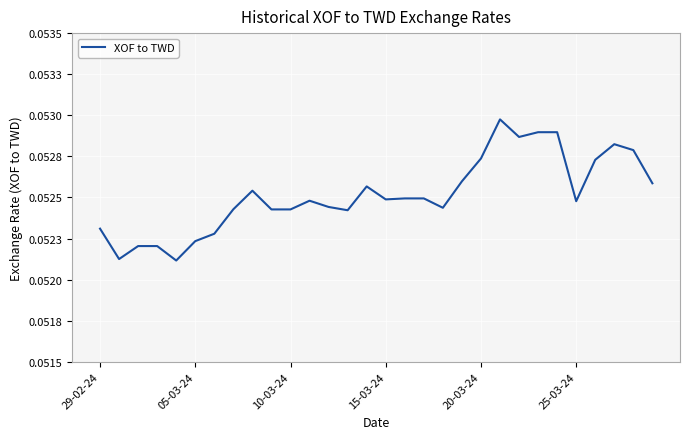

Does the chart have visible grid lines?

Yes